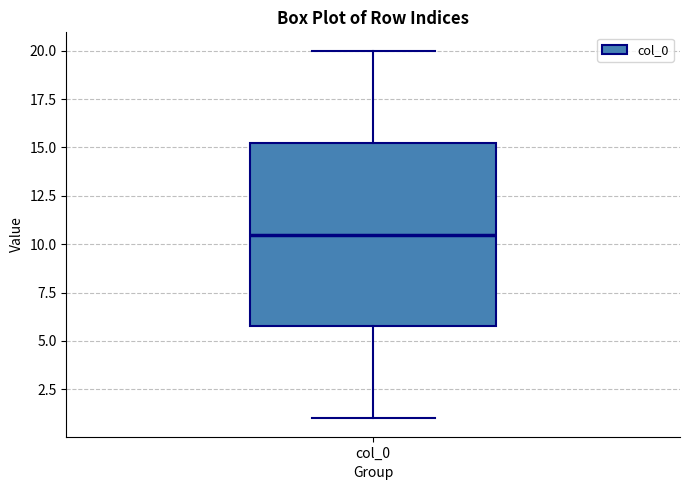

Where is the lower edge of the box for col_0 on the y-axis? The values are not printed on the chart, so give them approximately, as read against the axis.

6.0